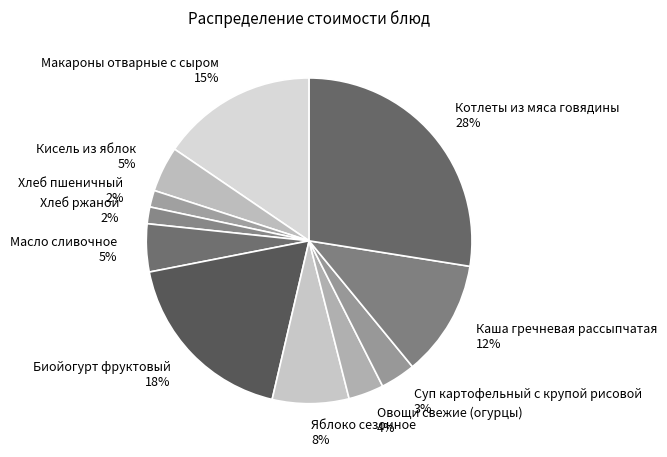

To the nearest percent, what percentage of the pie is Масло сливочное?

5%